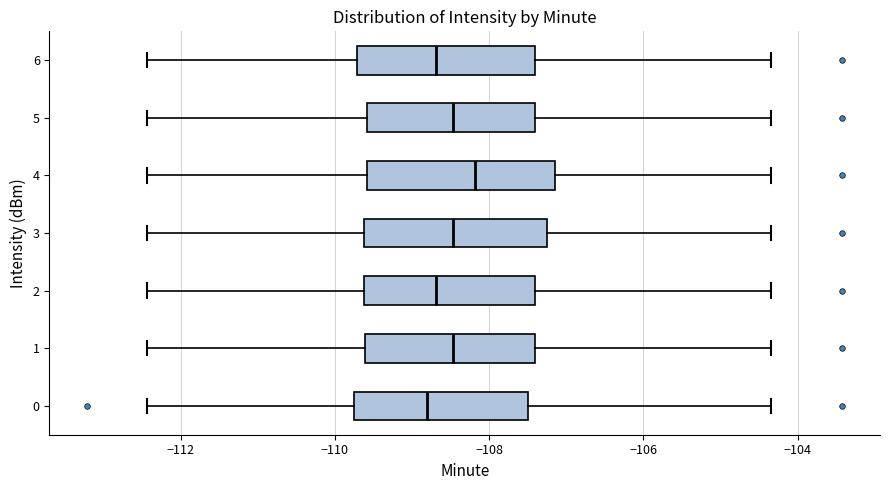

Where does the median line of the box at y = 5 sit on the x-axis? The values are not printed on the chart, so give them approximately, as read against the axis.

-108.4